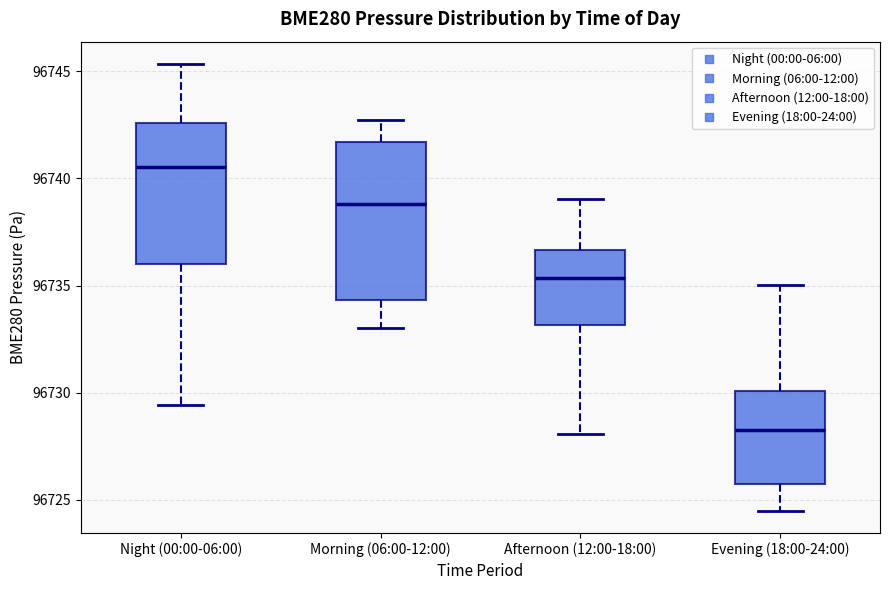

Where is the lower edge of the box for Morning (06:00-12:00) on the y-axis? The values are not printed on the chart, so give them approximately, as read against the axis.

96734.5